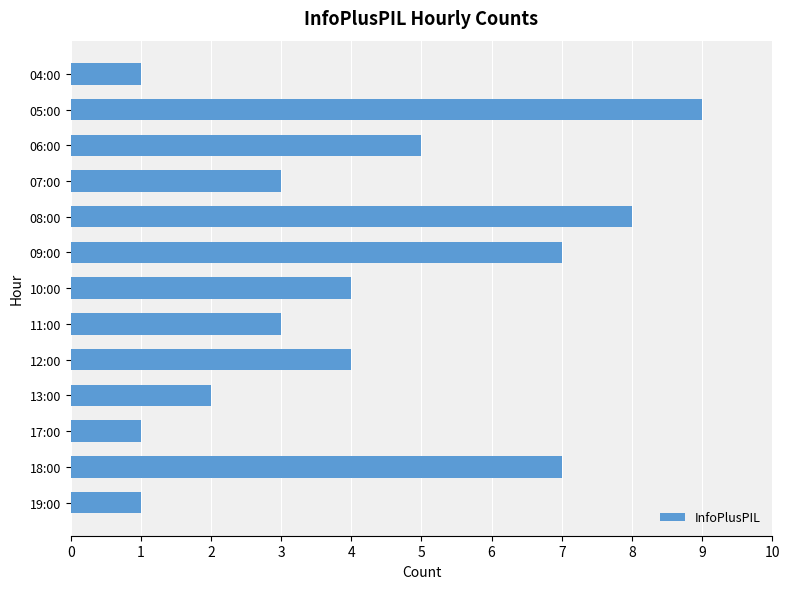

What is the average value?

4